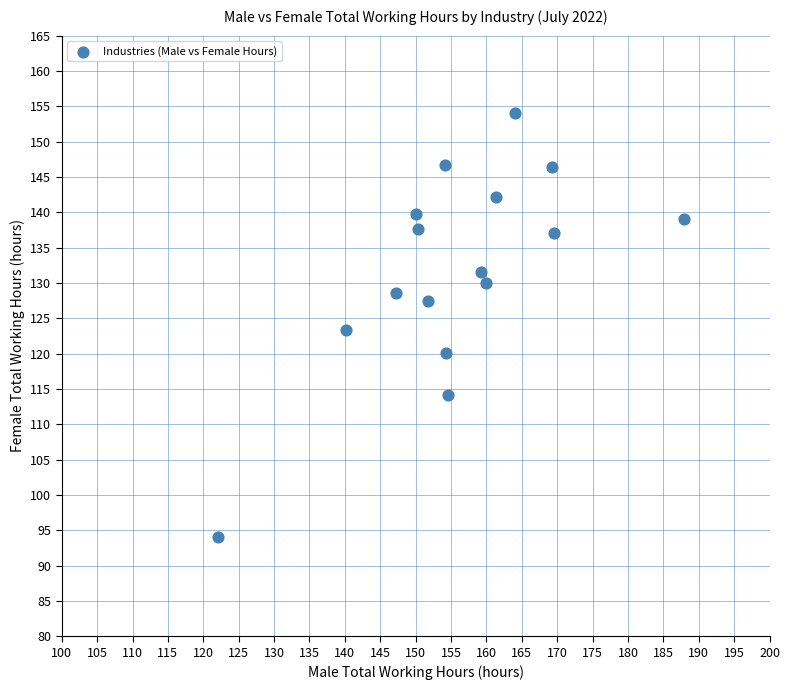

What is the range of Y values (max minus min)?

60.0